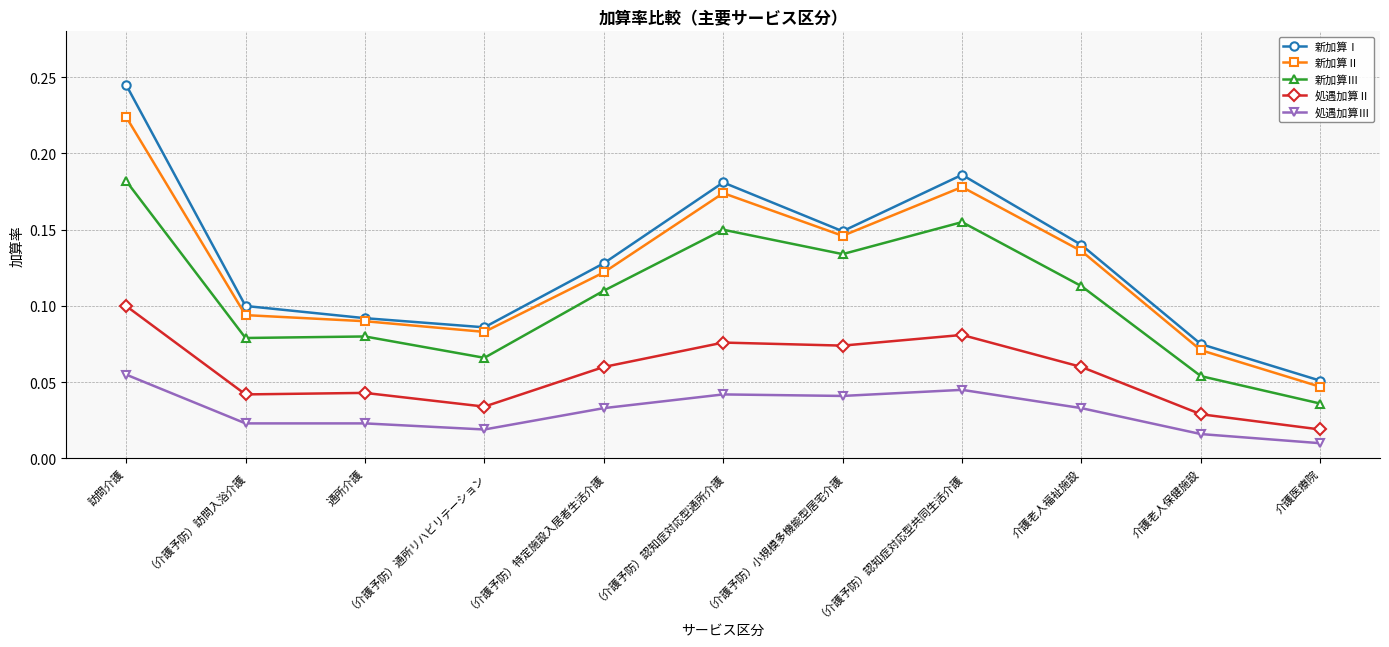

At 介護医療院, list the series in order from largest to smallest.

新加算Ⅰ, 新加算Ⅱ, 新加算Ⅲ, 処遇加算Ⅱ, 処遇加算Ⅲ